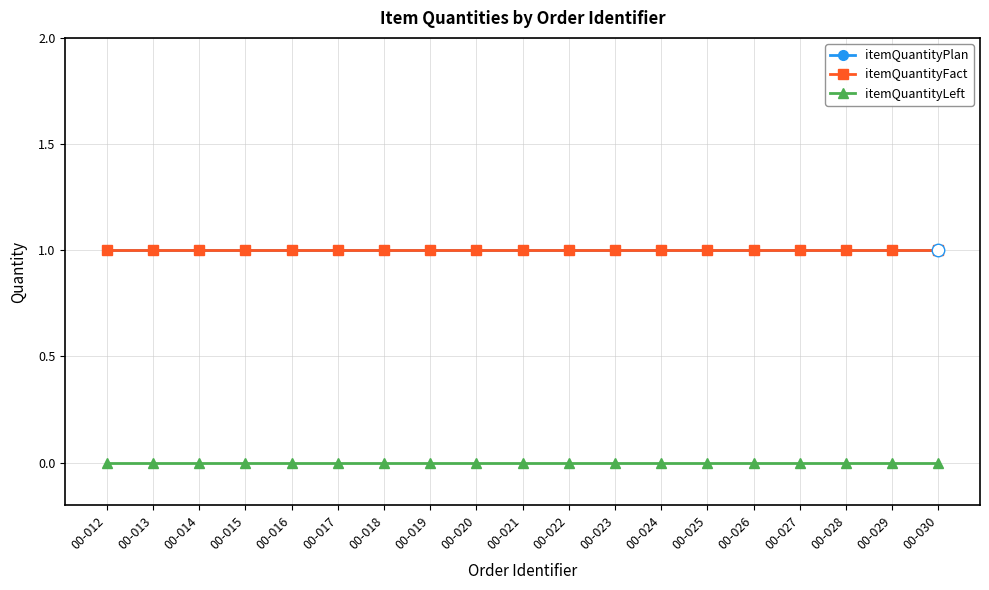

At which label does itemQuantityLeft reach its minimum?

00-012